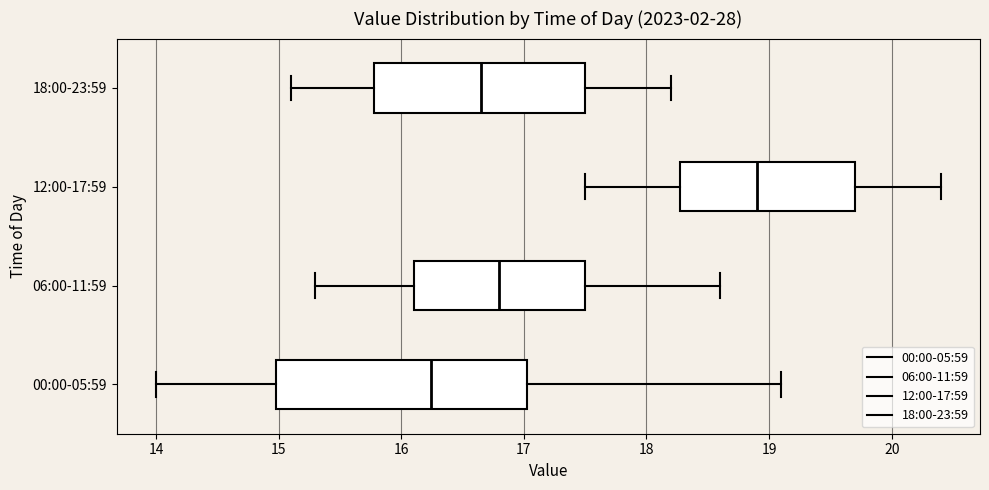

Where does the left whisker of the box for 18:00-23:59 end on the x-axis? The values are not printed on the chart, so give them approximately, as read against the axis.

15.1